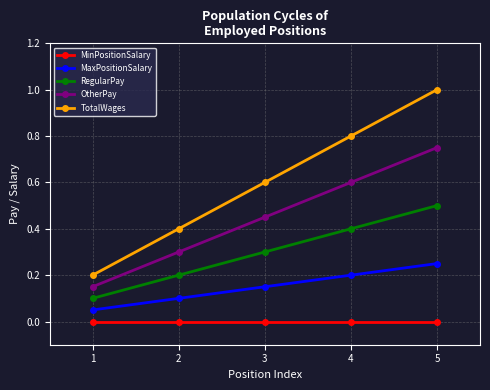

Rank the series by their maximum value, from highest to lowest.

TotalWages, OtherPay, RegularPay, MaxPositionSalary, MinPositionSalary